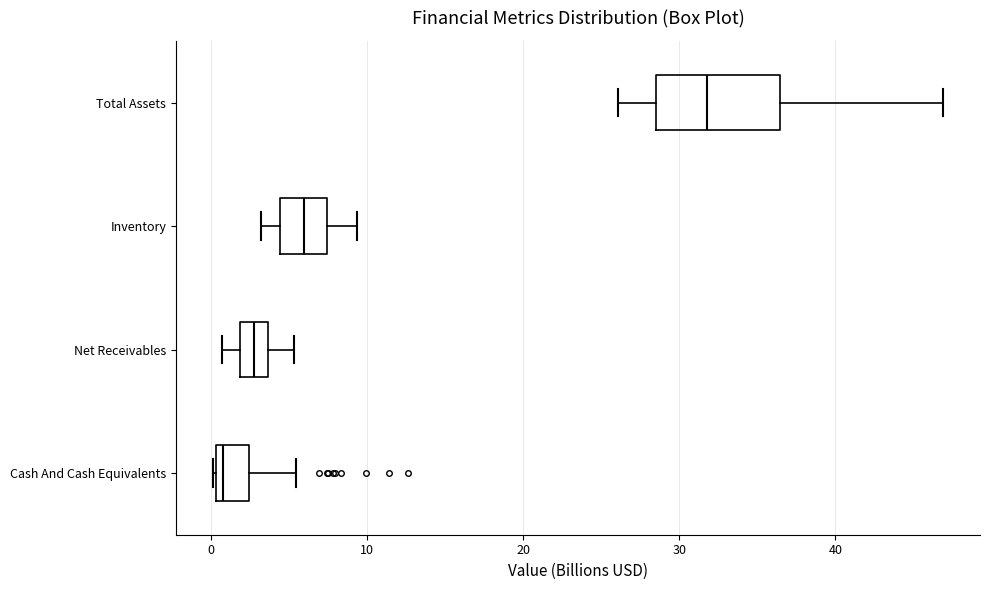

Which box is the widest, from its left edge to its right edge?

Total Assets